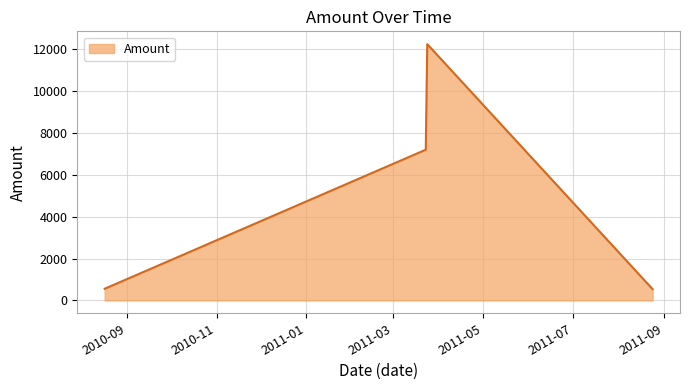

How many distinct data groups are displayed?

1